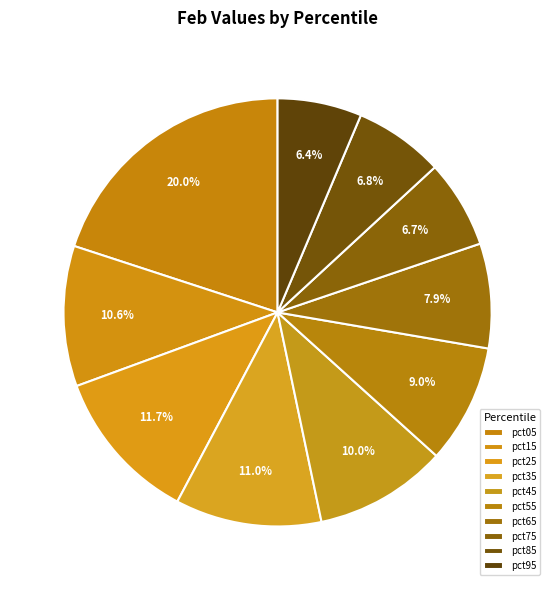

Is there a majority slice in this chart?

No